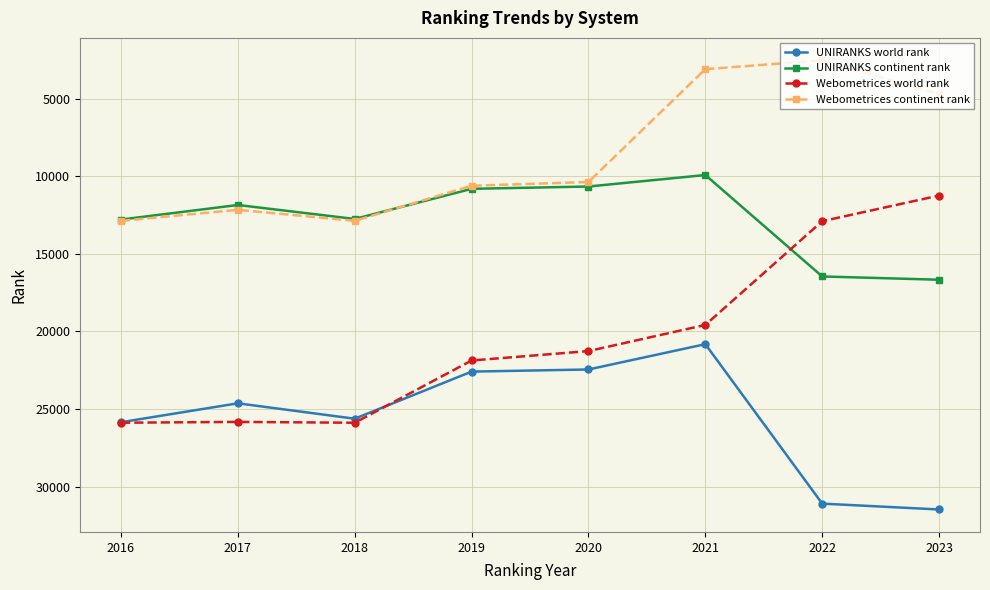

True or false: Webometrices continent rank has more than 0 interior local peaks.

True